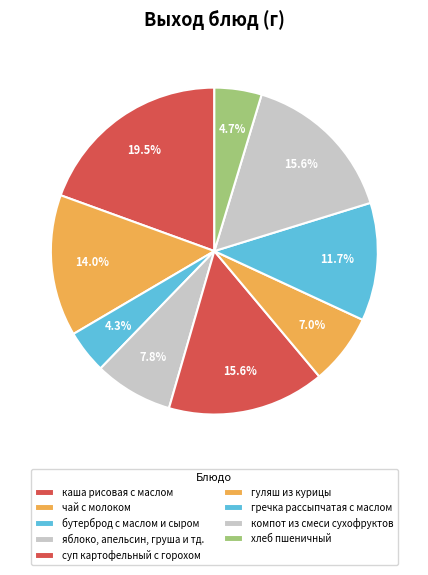

What is the smallest slice in the pie chart?

бутерброд с маслом и сыром